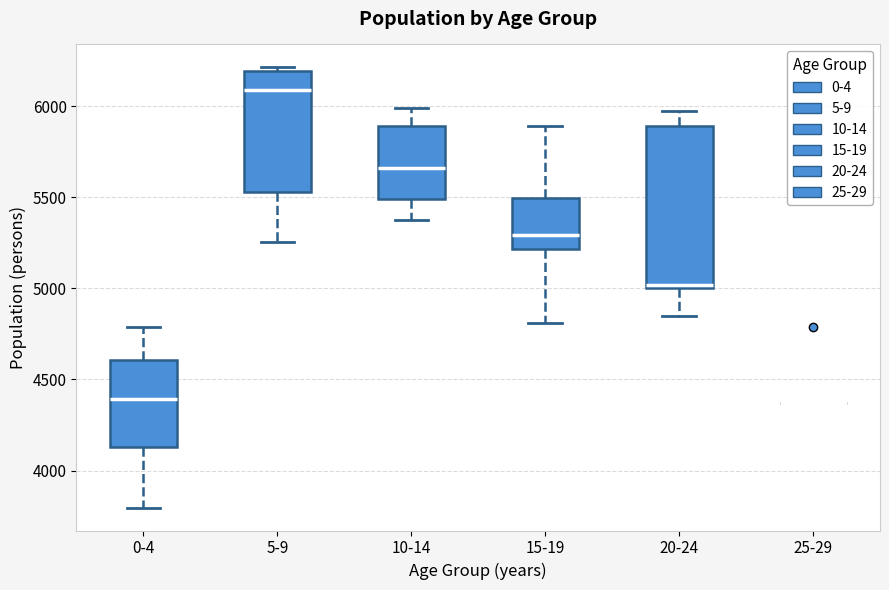

Which box is the tallest, from its lower edge to its upper edge?

20-24